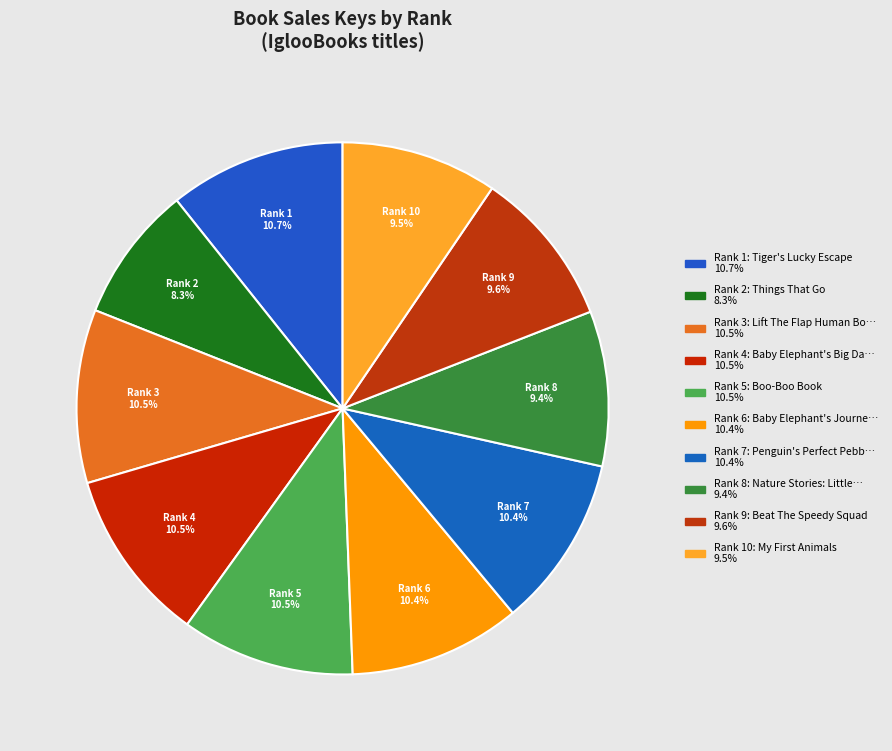

Is there a majority slice in this chart?

No